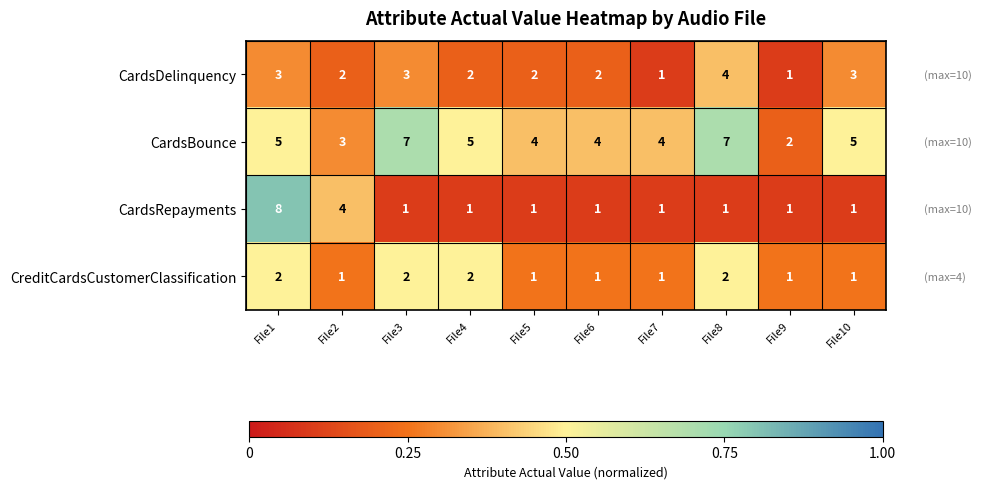

What is the sum of all CardsDelinquency values?

23